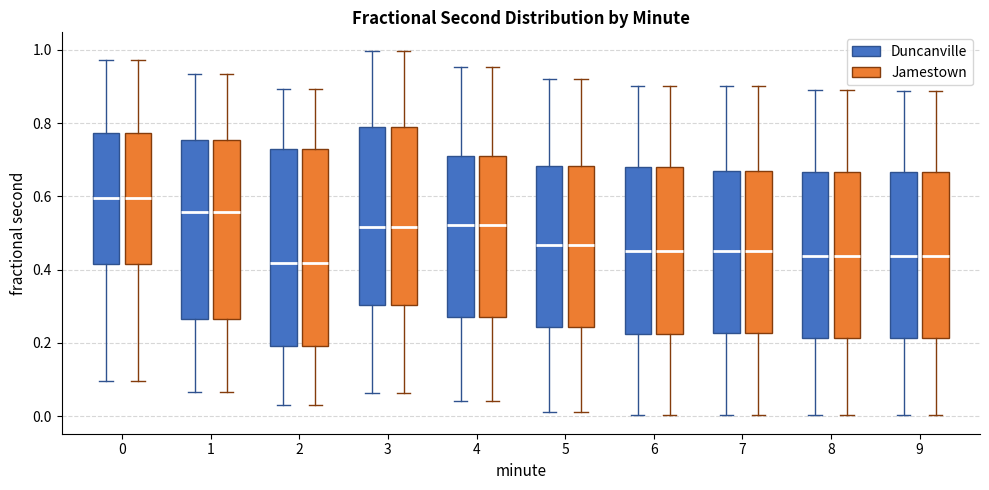

Reading left to right, read every box against the y-axis: the position of its median line, the range the box covers, and the ends of its whiskers. The values are not printed on the chart, so give them approximately, as read against the axis.

0 (Duncanville): median 0.60, box 0.42 to 0.78, whiskers 0.10 to 0.98
0 (Jamestown): median 0.60, box 0.42 to 0.78, whiskers 0.10 to 0.98
1 (Duncanville): median 0.56, box 0.26 to 0.76, whiskers 0.06 to 0.94
1 (Jamestown): median 0.56, box 0.26 to 0.76, whiskers 0.06 to 0.94
2 (Duncanville): median 0.42, box 0.20 to 0.72, whiskers 0.04 to 0.90
2 (Jamestown): median 0.42, box 0.20 to 0.72, whiskers 0.04 to 0.90
3 (Duncanville): median 0.52, box 0.30 to 0.78, whiskers 0.06 to 1.00
3 (Jamestown): median 0.52, box 0.30 to 0.78, whiskers 0.06 to 1.00
4 (Duncanville): median 0.52, box 0.26 to 0.70, whiskers 0.04 to 0.96
4 (Jamestown): median 0.52, box 0.26 to 0.70, whiskers 0.04 to 0.96
5 (Duncanville): median 0.46, box 0.24 to 0.68, whiskers 0.02 to 0.92
5 (Jamestown): median 0.46, box 0.24 to 0.68, whiskers 0.02 to 0.92
6 (Duncanville): median 0.44, box 0.22 to 0.68, whiskers 0.00 to 0.90
6 (Jamestown): median 0.44, box 0.22 to 0.68, whiskers 0.00 to 0.90
7 (Duncanville): median 0.44, box 0.22 to 0.66, whiskers 0.00 to 0.90
7 (Jamestown): median 0.44, box 0.22 to 0.66, whiskers 0.00 to 0.90
8 (Duncanville): median 0.44, box 0.22 to 0.66, whiskers 0.00 to 0.88
8 (Jamestown): median 0.44, box 0.22 to 0.66, whiskers 0.00 to 0.88
9 (Duncanville): median 0.44, box 0.22 to 0.66, whiskers 0.00 to 0.88
9 (Jamestown): median 0.44, box 0.22 to 0.66, whiskers 0.00 to 0.88